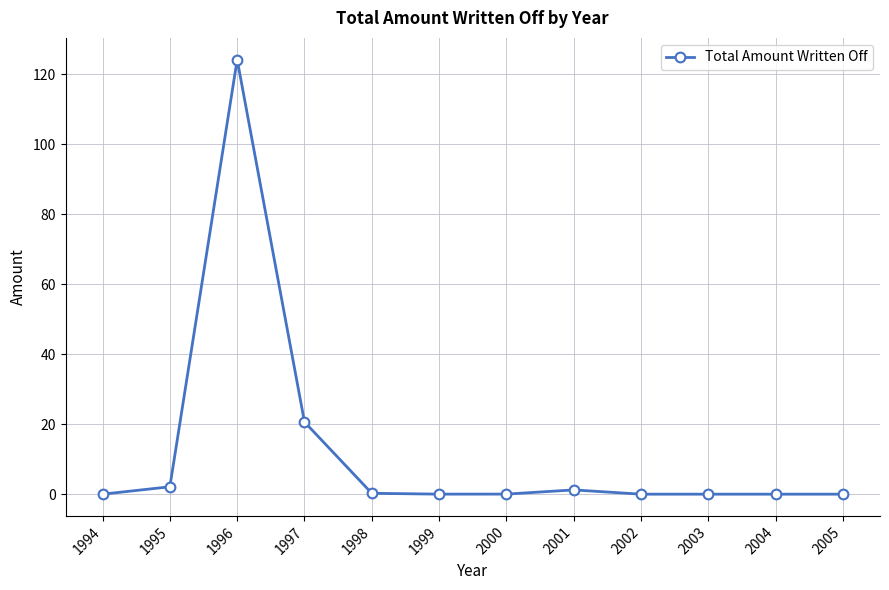

What is the maximum value shown in the chart?

124.2